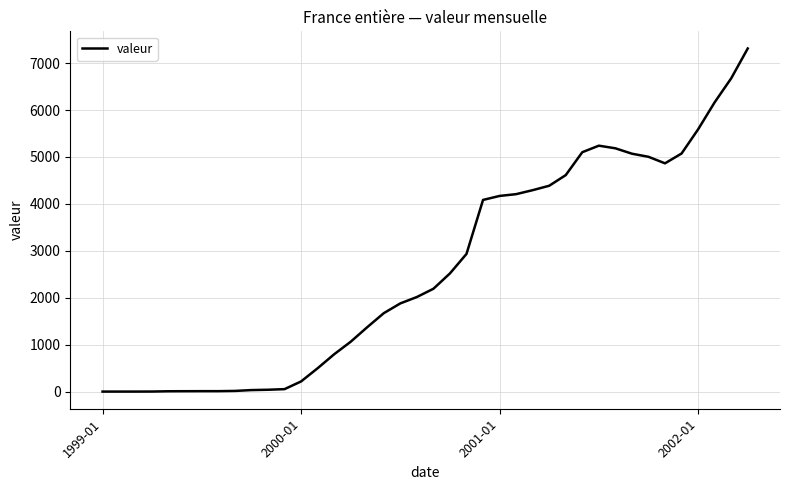

What is the greatest value displayed?

7311